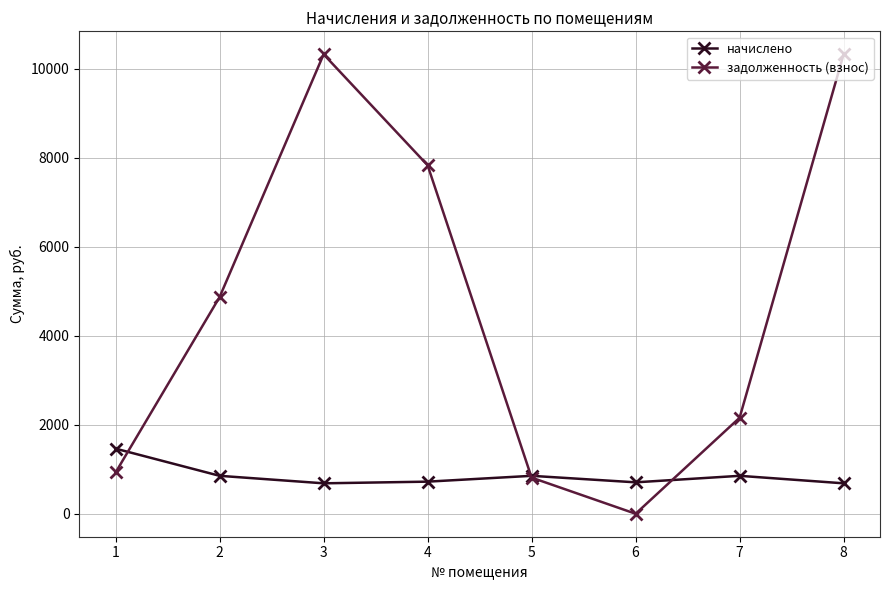

Between 1 and 7, which series saw the biggest shift?

задолженность (взнос)